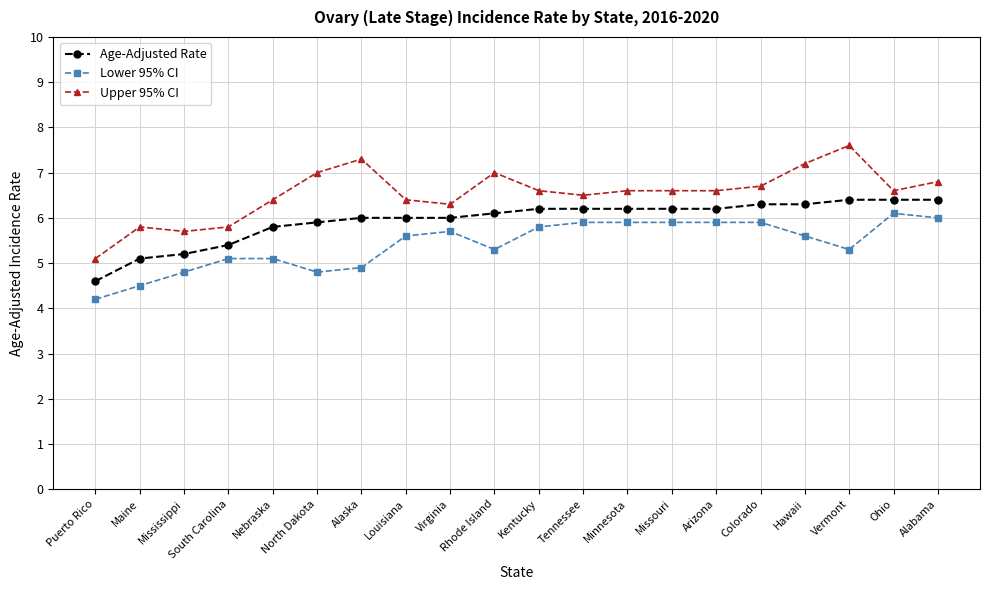

How many lines are shown in the chart?

3